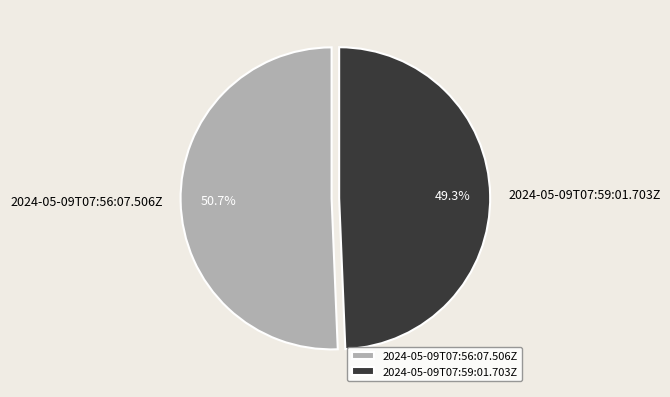

To the nearest percent, what portion does 2024-05-09T07:56:07.506Z represent?

51%